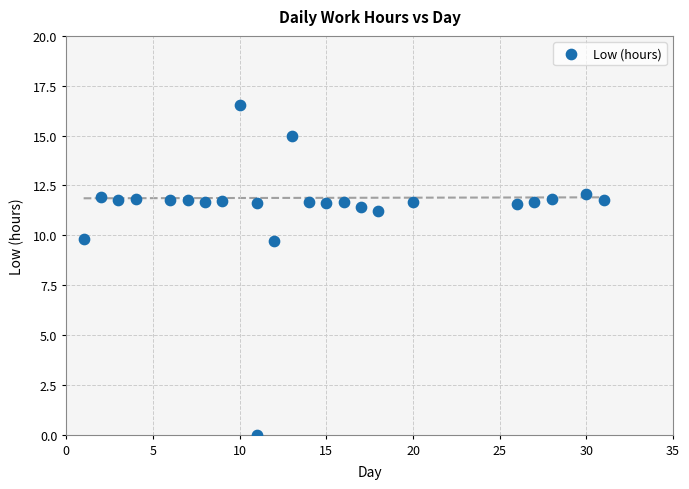

What is the range of X values (max minus min)?

30.0